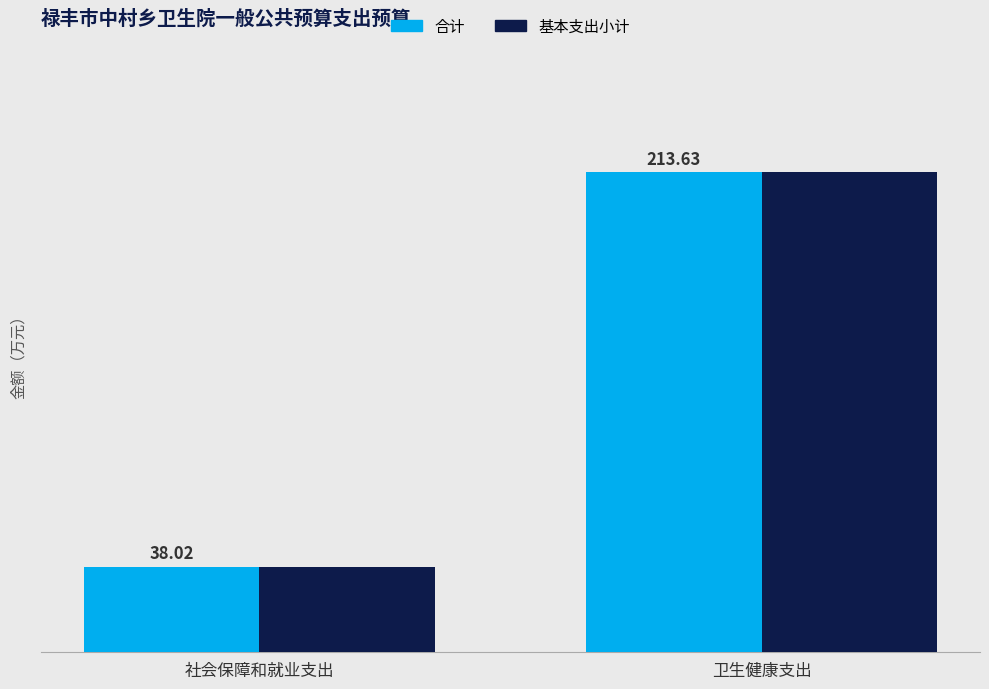

Rank the categories by 基本支出小计 value from lowest to highest.

社会保障和就业支出, 卫生健康支出